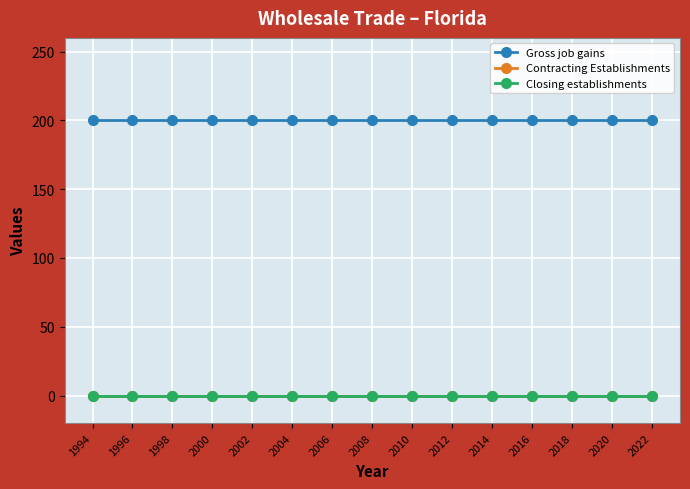

Does the chart have visible grid lines?

Yes